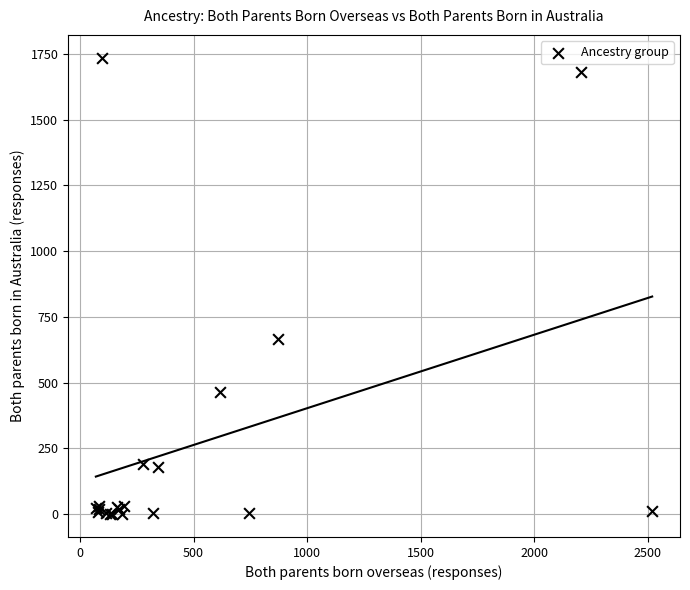

What Y value in the scatter plot is closest to 868?

665